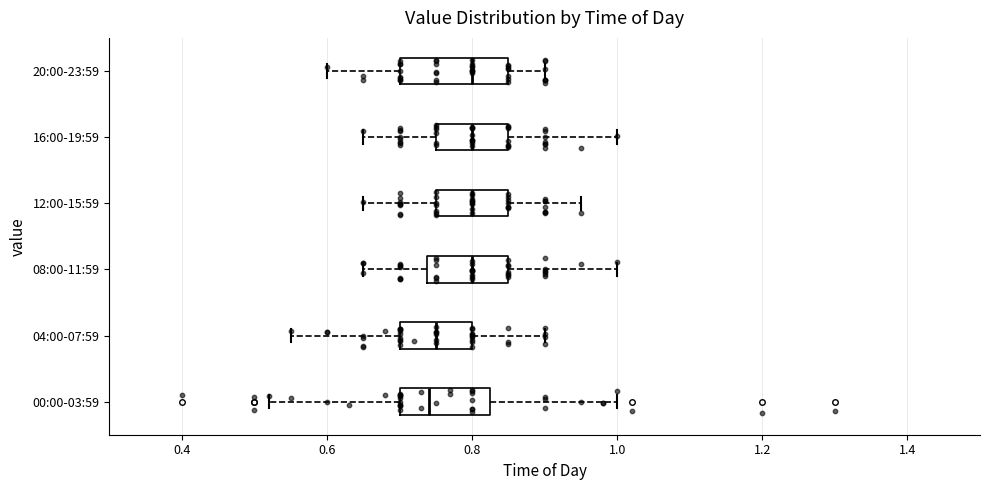

Where is the left edge of the box for 20:00-23:59 on the x-axis? The values are not printed on the chart, so give them approximately, as read against the axis.

0.70